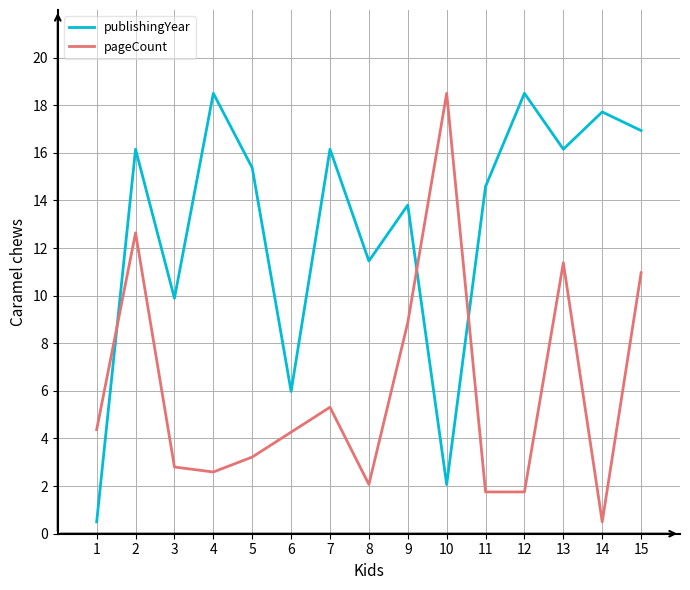

What is the approximate value of publishingYear at 9?

13.8